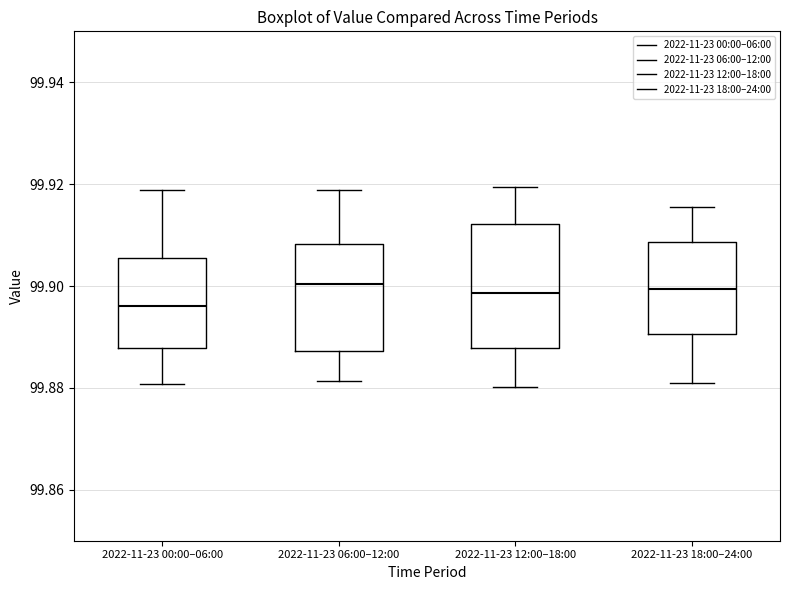

Where does the upper whisker of the box for 2022-11-23 00:00–06:00 end on the y-axis? The values are not printed on the chart, so give them approximately, as read against the axis.

99.918